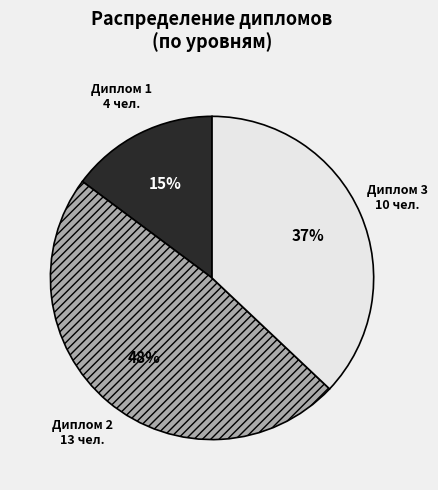

To the nearest percent, what is the difference between the largest and smallest slice percentages?

33%